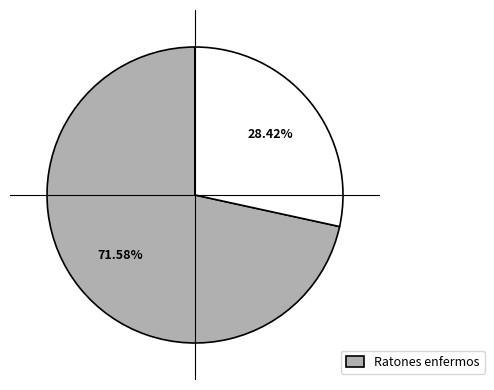

Is there a majority slice in this chart?

Yes